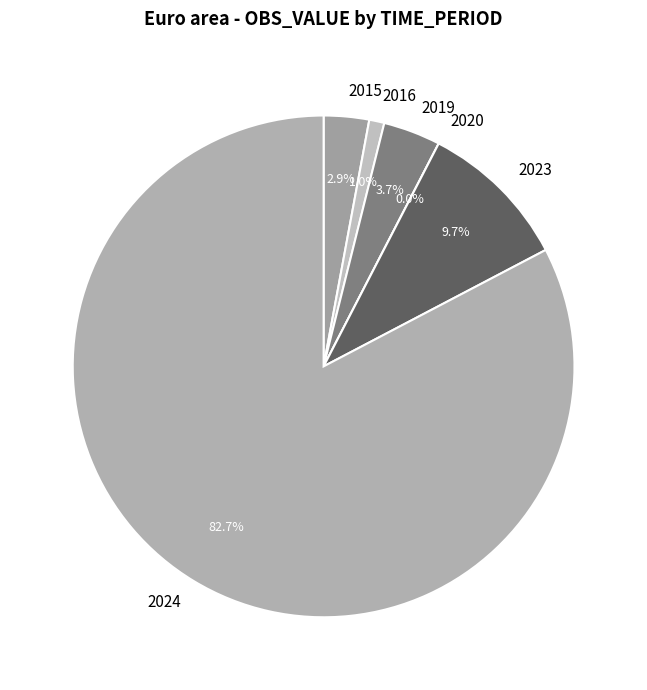

How many segments does this pie chart have?

6